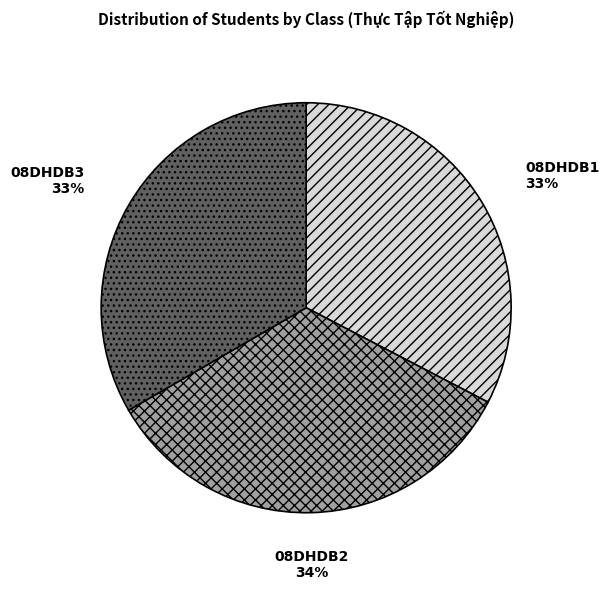

Does any single category account for the majority?

No